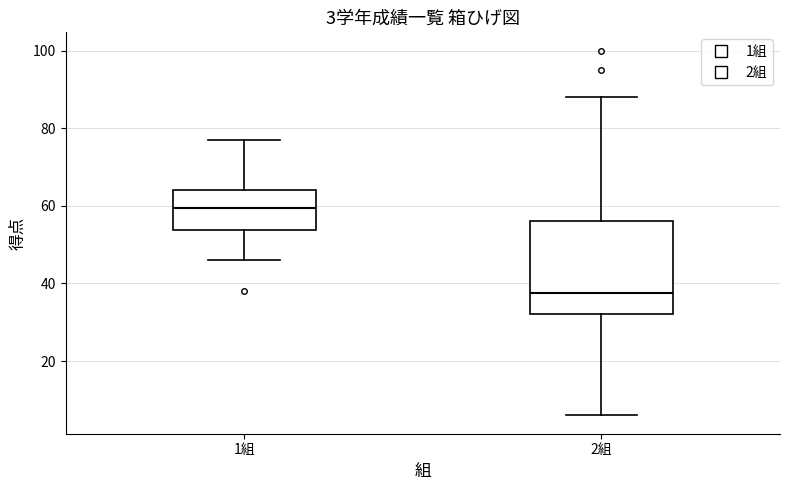

Which box's median line is the lowest?

2組